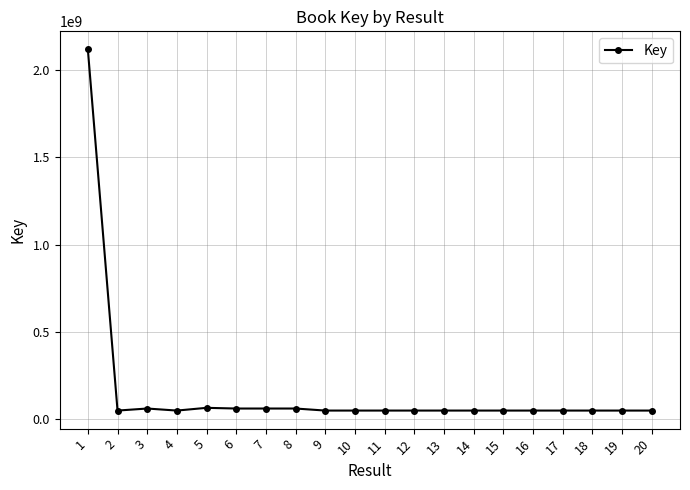

How many lines are shown in the chart?

1